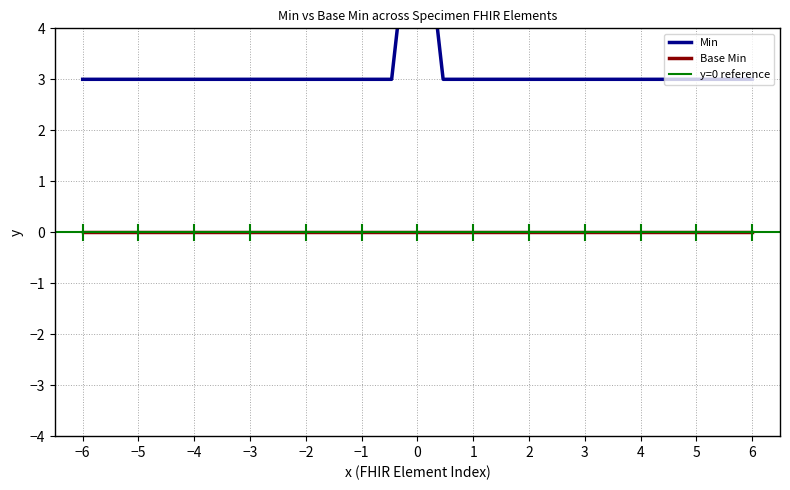

What is the value of the 28th point from the left?

3